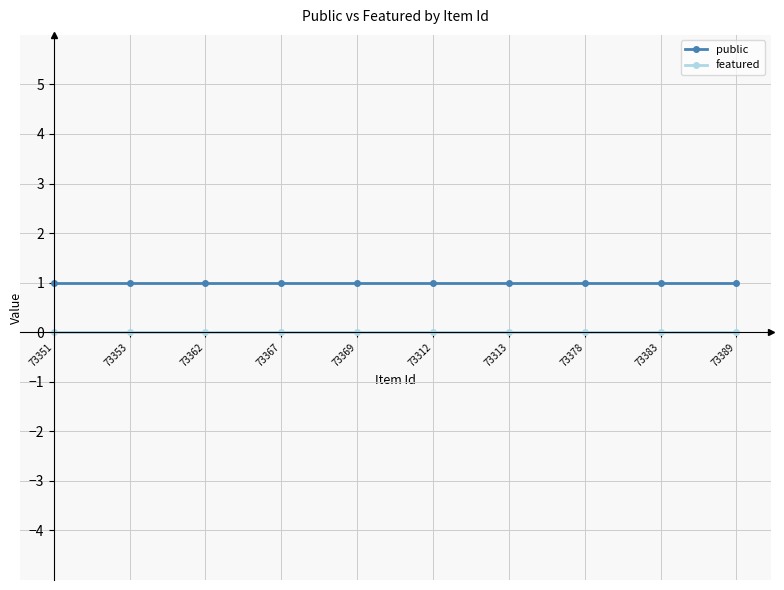

What is the label of the 9th point from the right?

73353